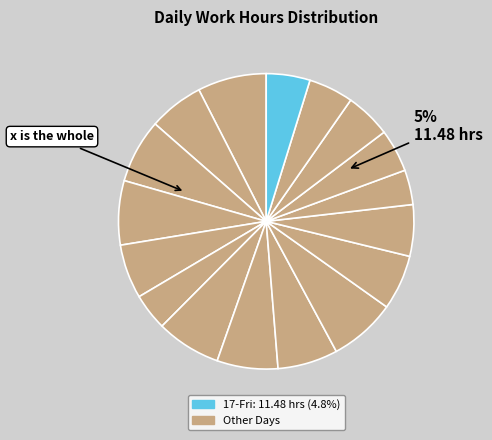

Does any single category account for the majority?

No